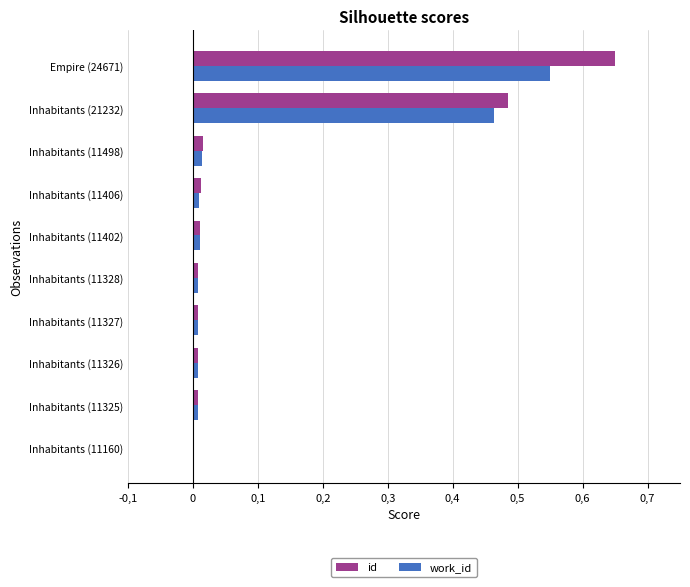

What is the sum of all work_id values?

1.1